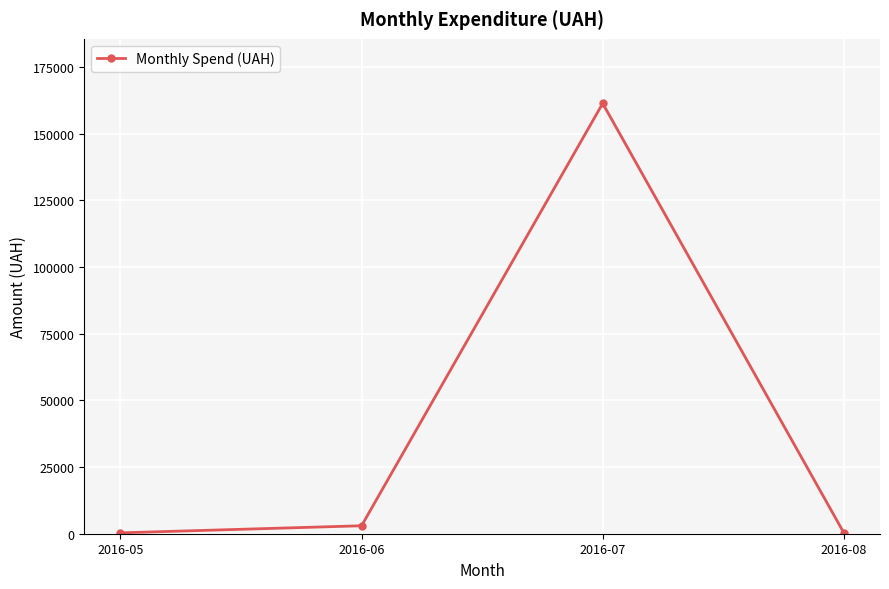

What is the difference between the second highest and second lowest values?

2637.4